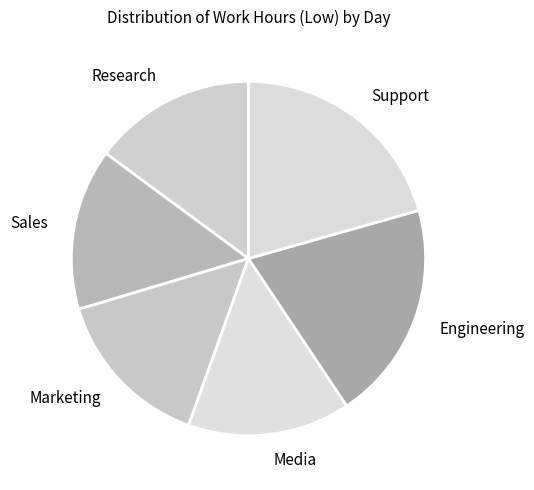

Is there any slice that represents more than half of the pie?

No